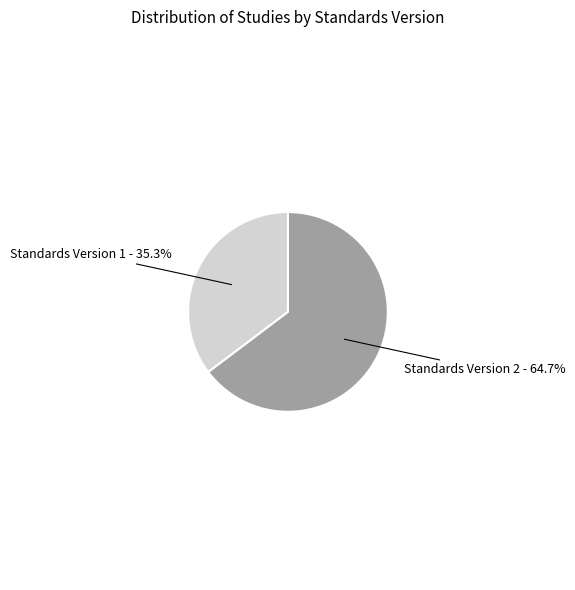

Is there a majority slice in this chart?

Yes